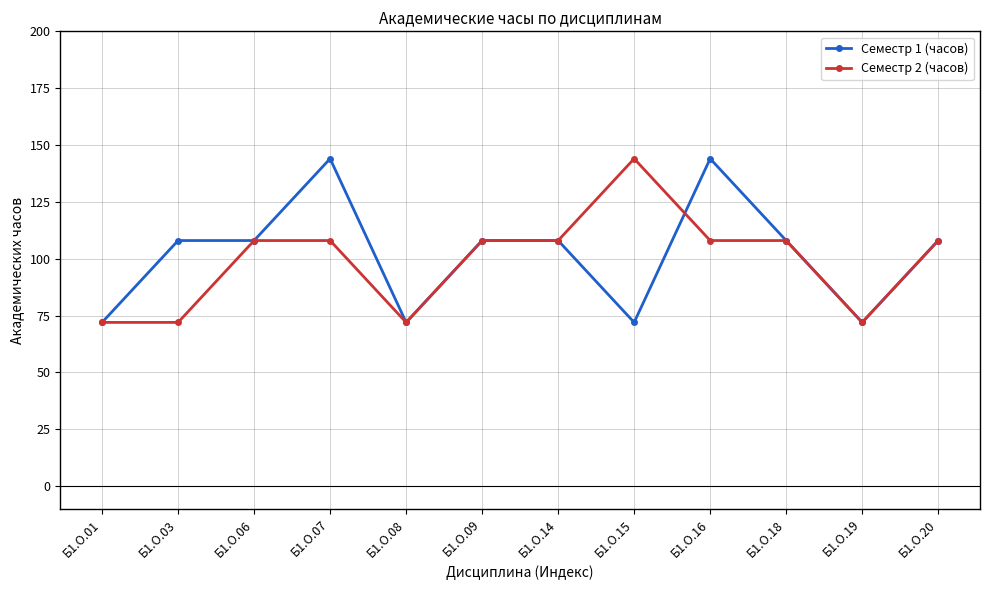

Reading left to right, list all the values displayed in this chart.

Семестр 1 (часов): Б1.О.01=72	Б1.О.03=108	Б1.О.06=108	Б1.О.07=144	Б1.О.08=72	Б1.О.09=108	Б1.О.14=108	Б1.О.15=72	Б1.О.16=144	Б1.О.18=108	Б1.О.19=72	Б1.О.20=108
Семестр 2 (часов): Б1.О.01=72	Б1.О.03=72	Б1.О.06=108	Б1.О.07=108	Б1.О.08=72	Б1.О.09=108	Б1.О.14=108	Б1.О.15=144	Б1.О.16=108	Б1.О.18=108	Б1.О.19=72	Б1.О.20=108